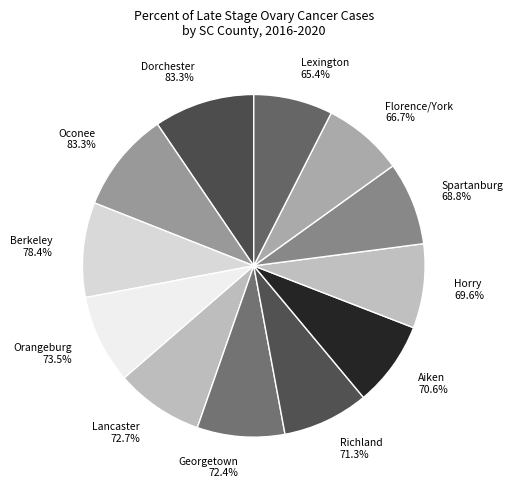

The Dorchester
83.3% slice represents 10% of the pie. True or false?

True